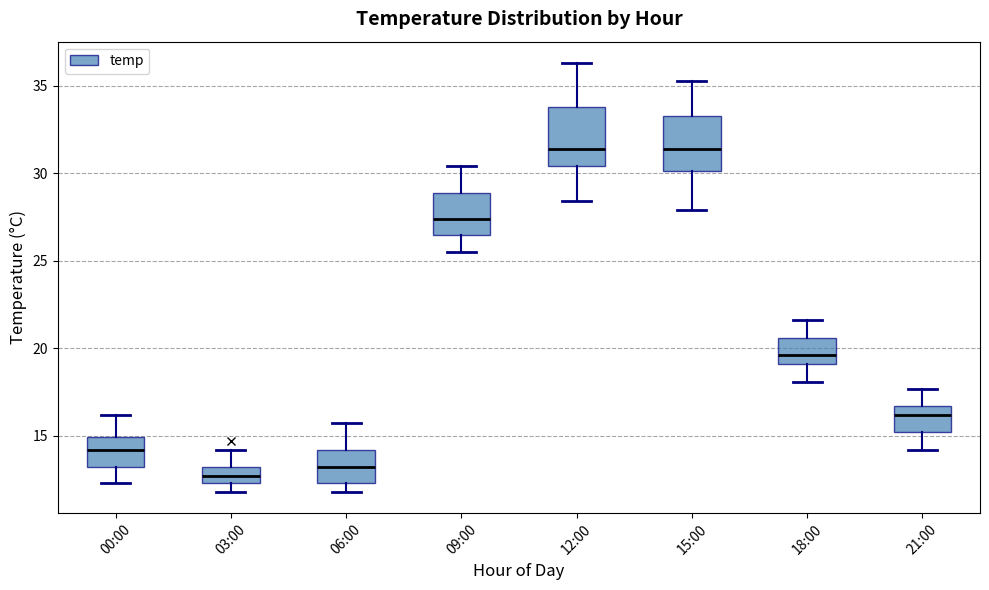

Which box's median line is the lowest?

03:00